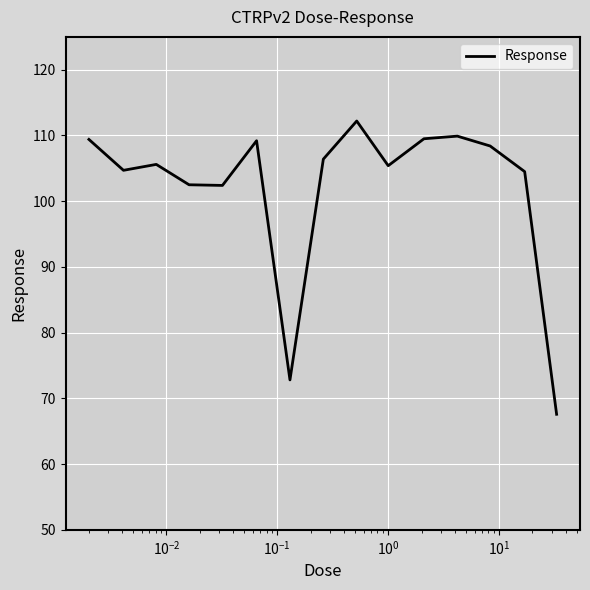

Count the number of categories in the chart.

15